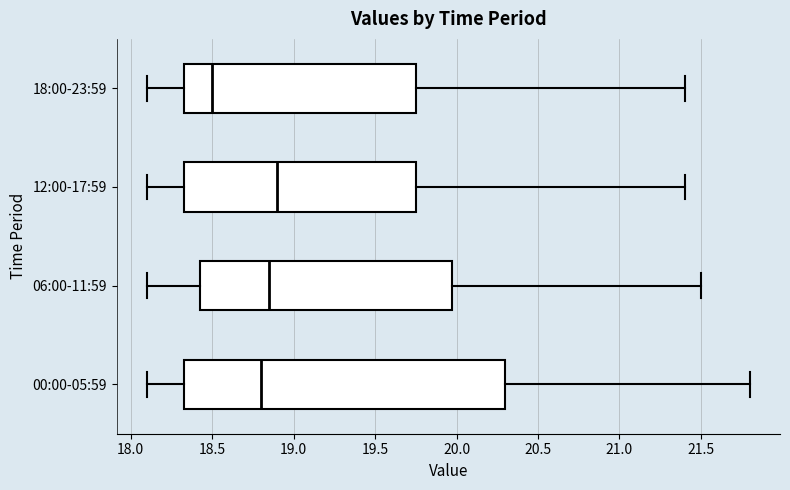

Reading bottom to top, read every box against the x-axis: the position of its median line, the range the box covers, and the ends of its whiskers. The values are not printed on the chart, so give them approximately, as read against the axis.

00:00-05:59: median 18.80, box 18.35 to 20.30, whiskers 18.10 to 21.80
06:00-11:59: median 18.85, box 18.45 to 20.00, whiskers 18.10 to 21.50
12:00-17:59: median 18.90, box 18.35 to 19.75, whiskers 18.10 to 21.40
18:00-23:59: median 18.50, box 18.35 to 19.75, whiskers 18.10 to 21.40